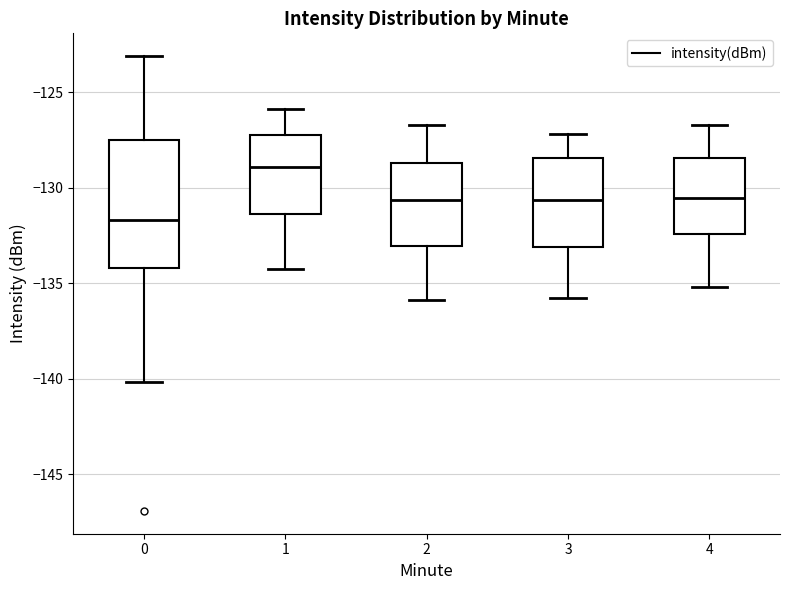

Which box has the highest median line?

1